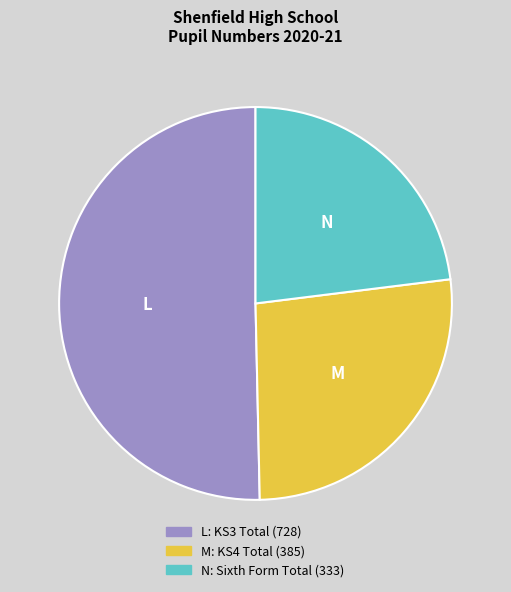

Is there any slice that represents more than half of the pie?

Yes